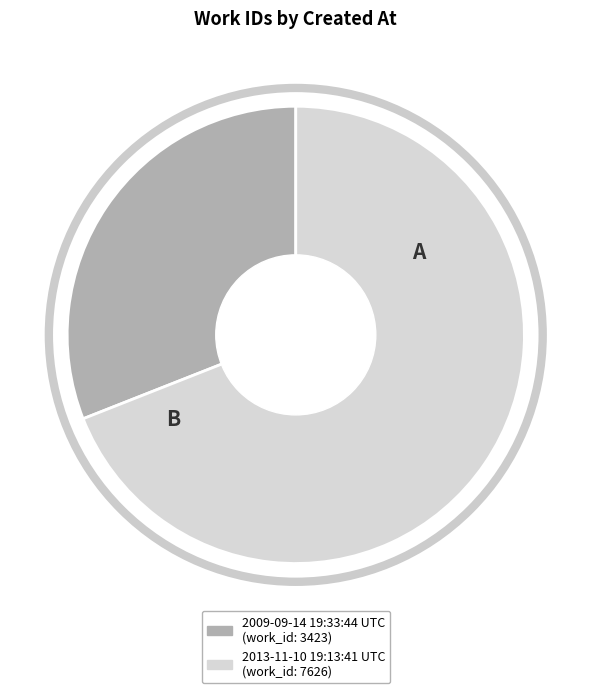

The 2009-09-14 19:33:44 UTC slice represents 37% of the pie. True or false?

False